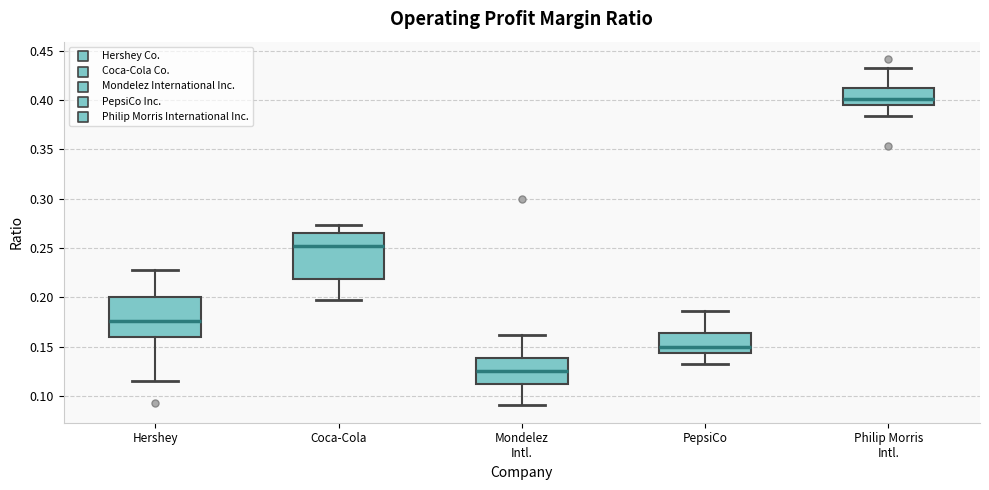

Which box's median line is the highest?

Philip Morris Intl.